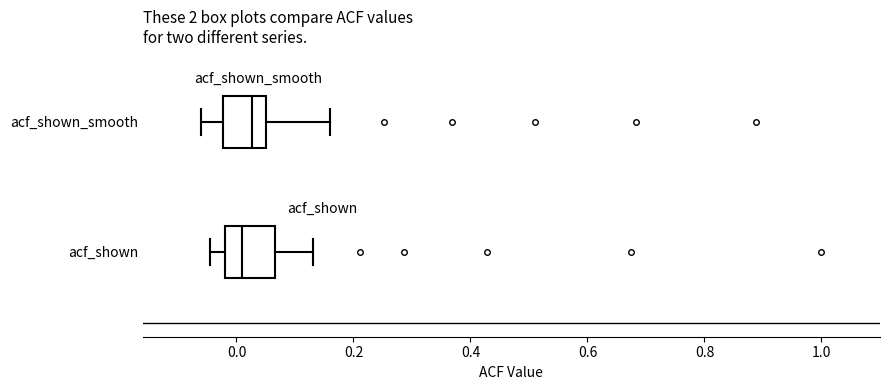

Reading bottom to top, read every box against the x-axis: the position of its median line, the range the box covers, and the ends of its whiskers. The values are not printed on the chart, so give them approximately, as read against the axis.

acf_shown: median 0.02, box -0.02 to 0.06, whiskers -0.04 to 0.14
acf_shown_smooth: median 0.02, box -0.02 to 0.06, whiskers -0.06 to 0.16